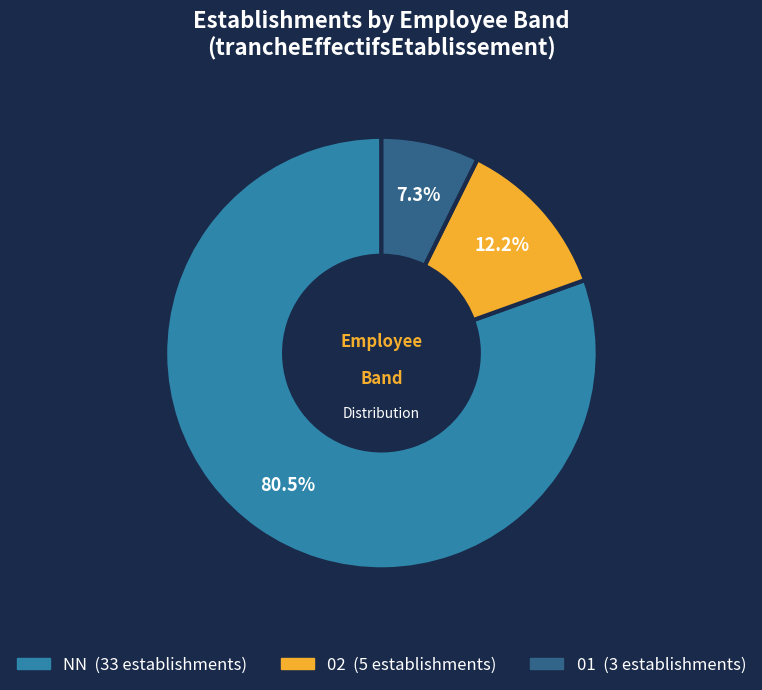

Does any single category account for the majority?

Yes